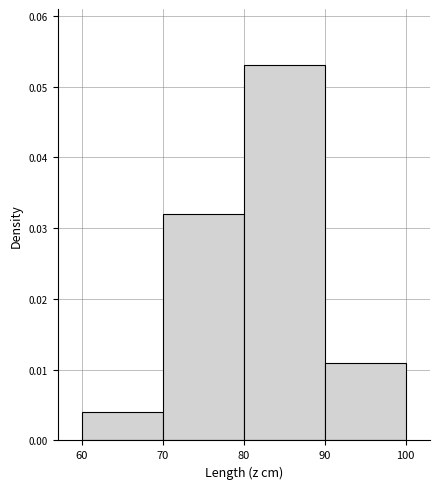

Reading left to right, list every bar in this chart as the range it spans on the x-axis followed by its height. The values are not printed on the chart, so give them approximately, as read against the axis.

60 to 70: 0.004
70 to 80: 0.032
80 to 90: 0.053
90 to 100: 0.011